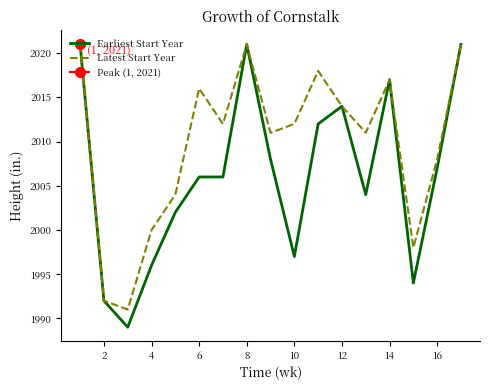

What is the minimum value for Latest Start Year?

1991